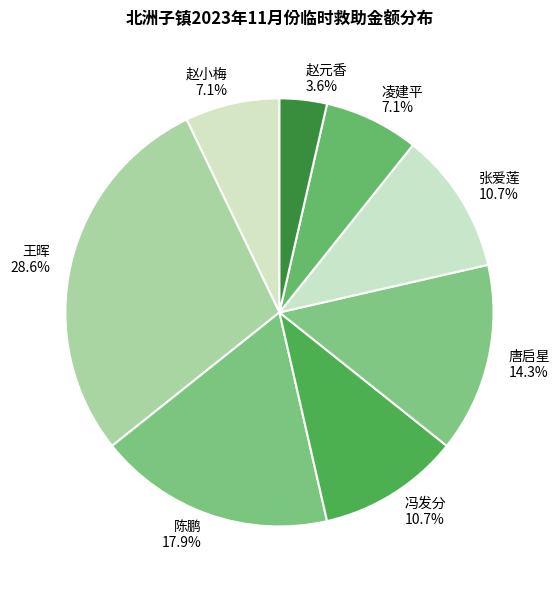

What is the smallest slice in the pie chart?

赵元香